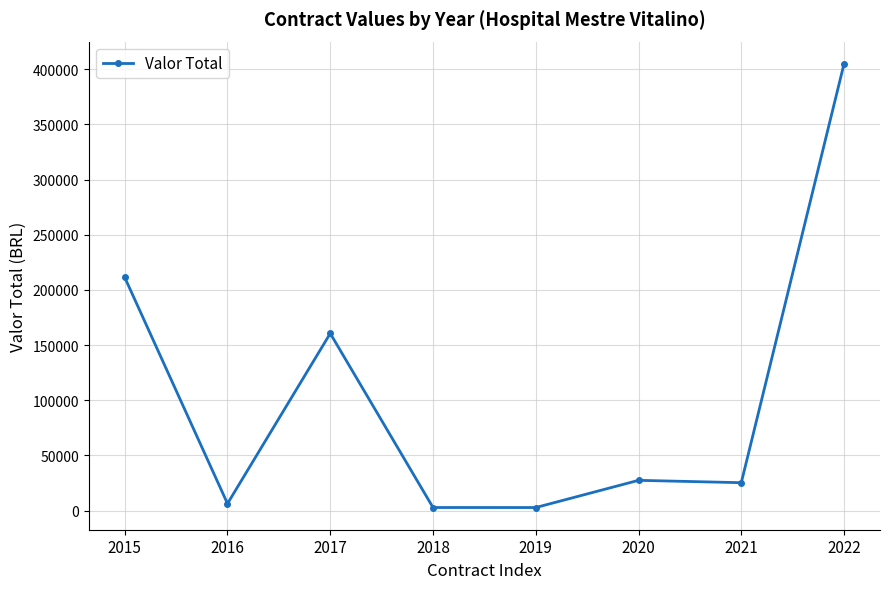

True or false: the data shows 25240.0 at 2021.

True